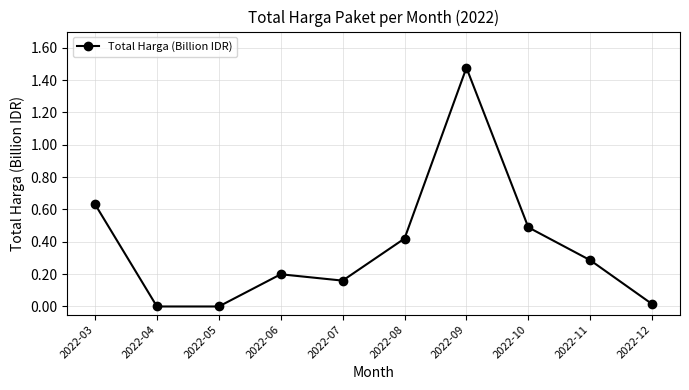

How many interior local peaks (higher than both neighbors) does the data have?

2